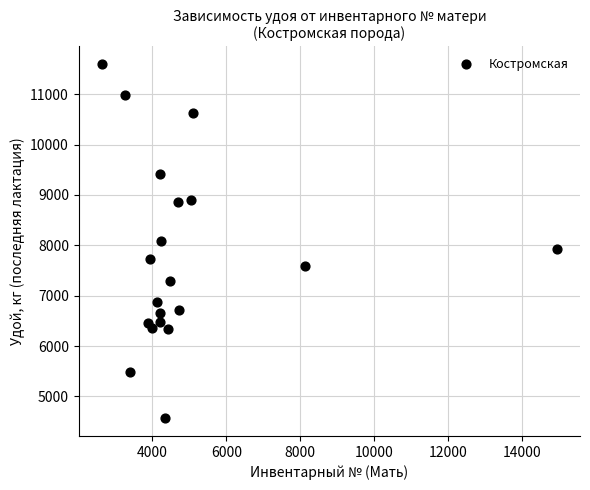

What is the range of X values (max minus min)?

12335